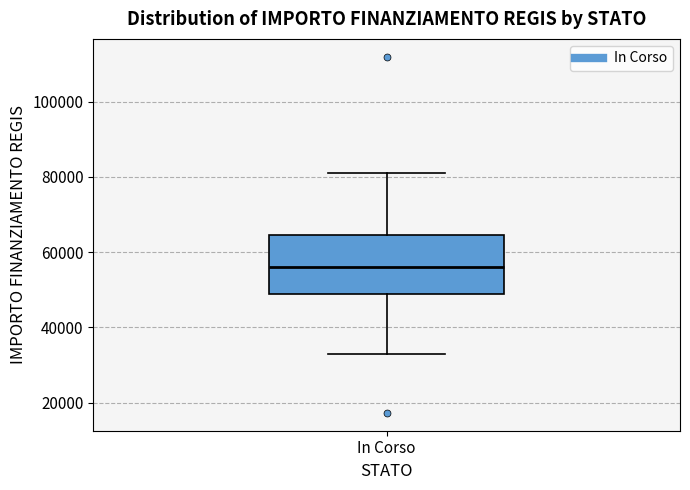

Transcribe this box plot: give where the median line is, the range the box spans, and where the two whiskers end, as read against the y-axis. The values are not printed on the chart, so give them approximately, as read against the axis.

median 56000, box 50000 to 64000, whiskers 32000 to 80000